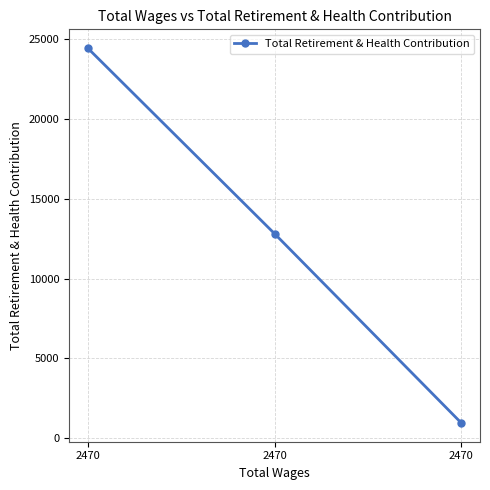

Does the chart display data point markers on the line(s)?

Yes